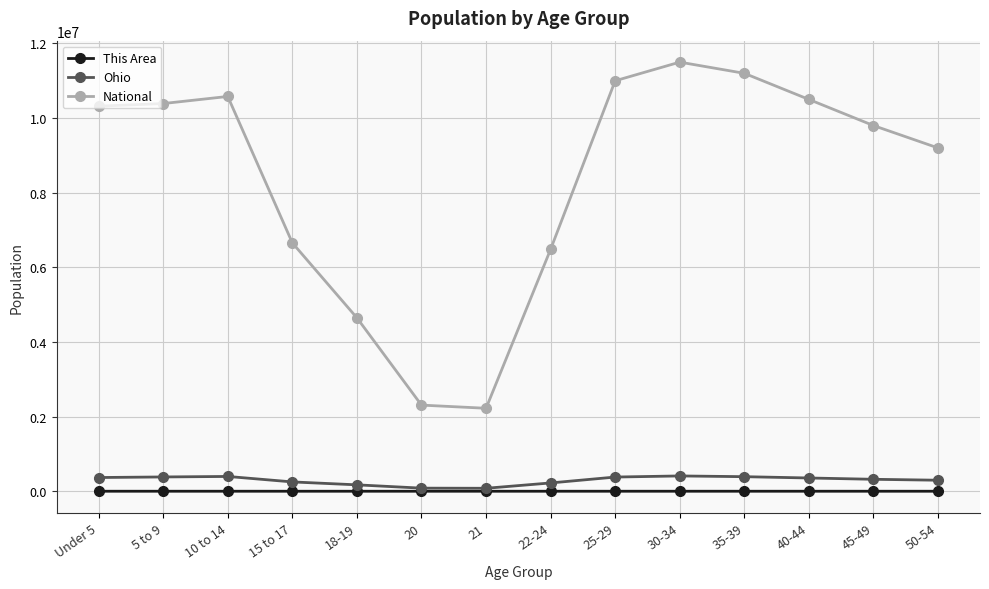

What is the label of the 11th point from the right?

15 to 17